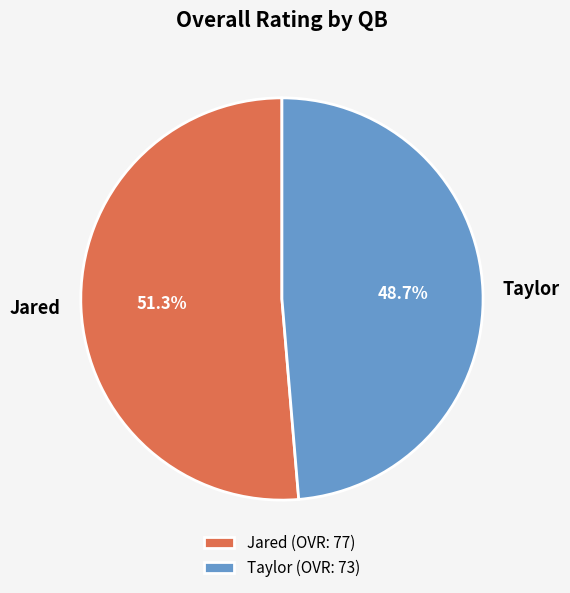

To the nearest percent, what is the average slice percentage?

50%